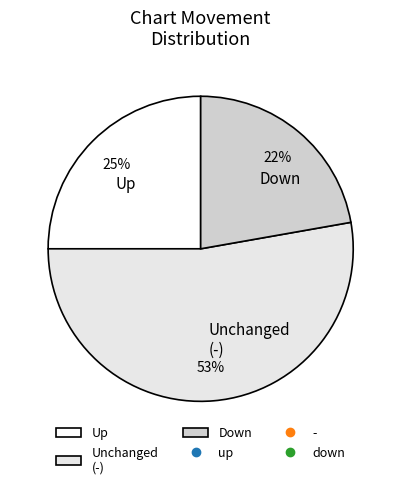

The Down slice represents 28% of the pie. True or false?

False